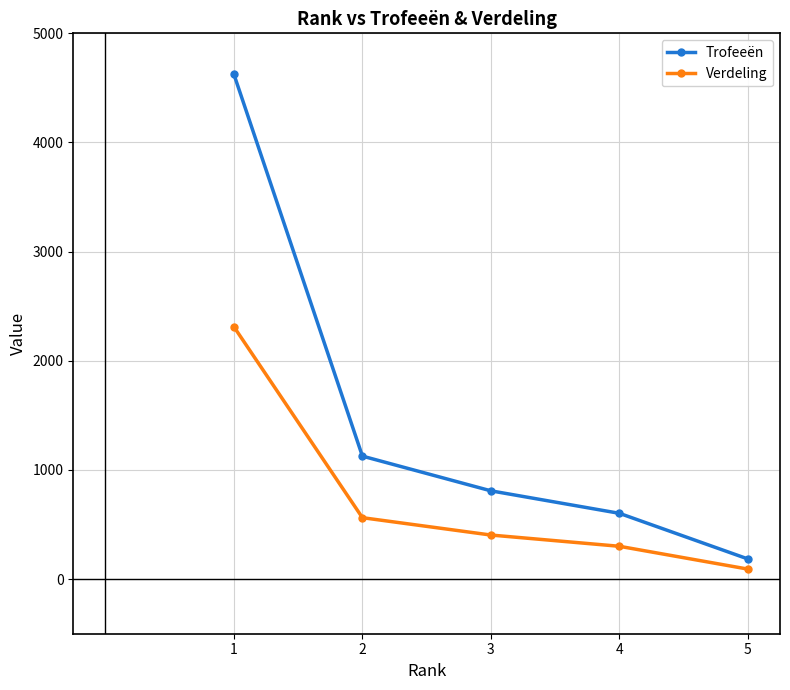

What value does the Verdeling series have at 4, to the nearest 100?

300